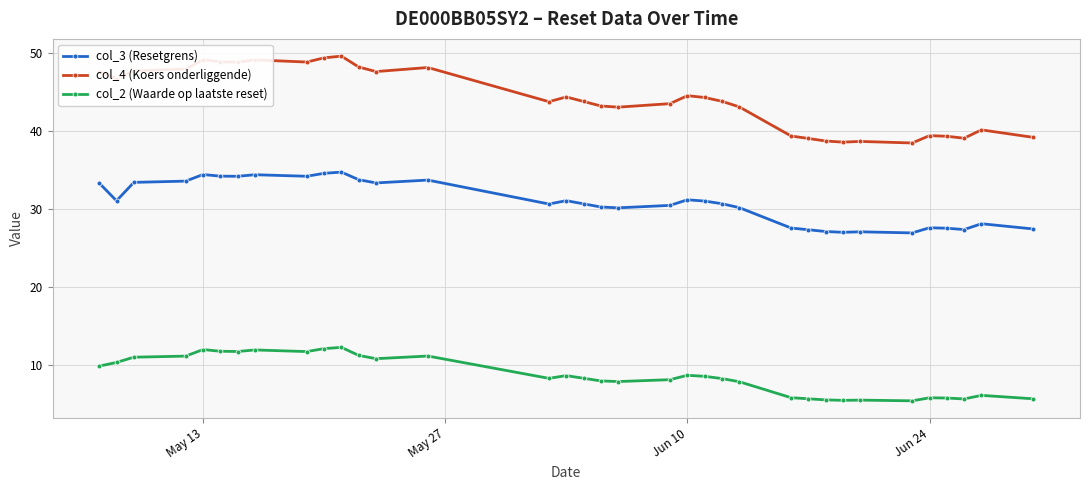

What is the maximum value shown in the chart?

49.5